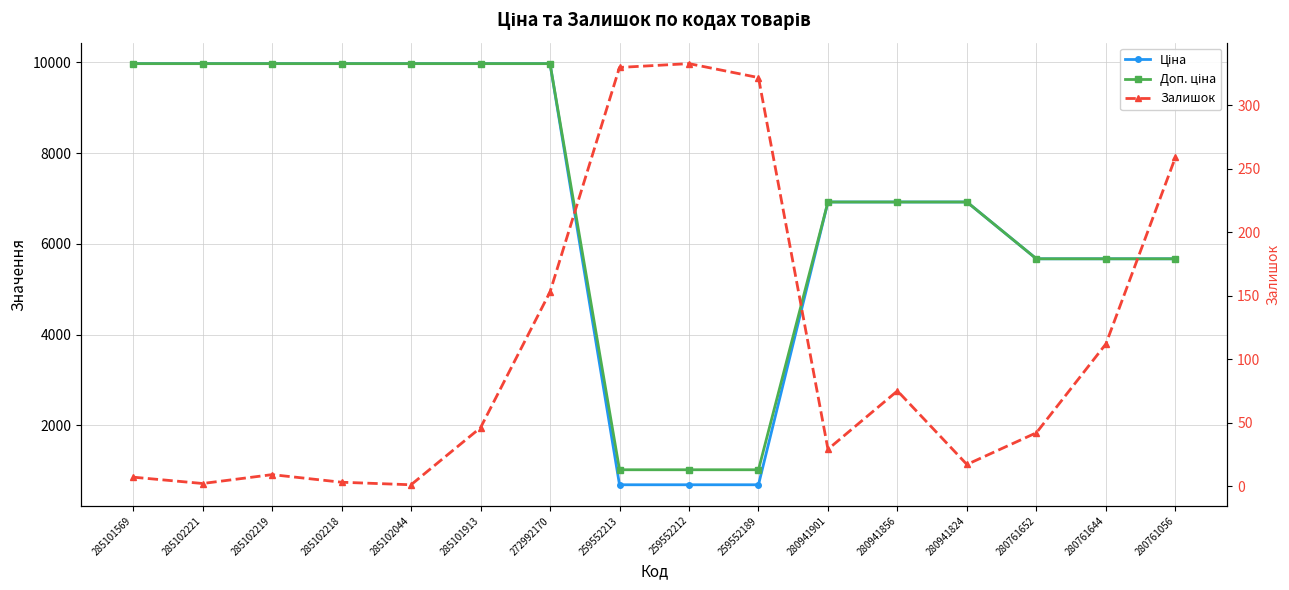

Reading right to left, what are all the values shown in this chart?

Ціна: 280761056=5673.8	280761644=5673.8	280761652=5673.8	280941824=6925.7	280941856=6925.7	280941901=6925.7	259552189=693.7	259552212=693.7	259552213=693.7	272992170=9975.0	285101913=9975.0	285102044=9975.0	285102218=9975.0	285102219=9975.0	285102221=9975.0	285101569=9975.0
Доп. ціна: 280761056=5673.8	280761644=5673.8	280761652=5673.8	280941824=6925.7	280941856=6925.7	280941901=6925.7	259552189=1024.6	259552212=1024.6	259552213=1024.6	272992170=9975.0	285101913=9975.0	285102044=9975.0	285102218=9975.0	285102219=9975.0	285102221=9975.0	285101569=9975.0
Залишок: 280761056=259.0	280761644=112.0	280761652=42.0	280941824=17.0	280941856=75.0	280941901=29.0	259552189=322.0	259552212=333.0	259552213=330.0	272992170=153.0	285101913=46.0	285102044=1.0	285102218=3.0	285102219=9.0	285102221=2.0	285101569=7.0